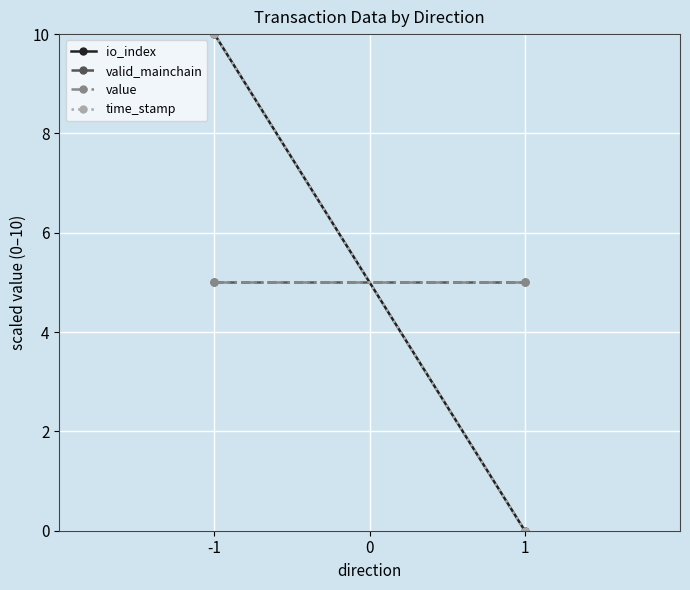

The value of valid_mainchain at -1 is 9. True or false?

False